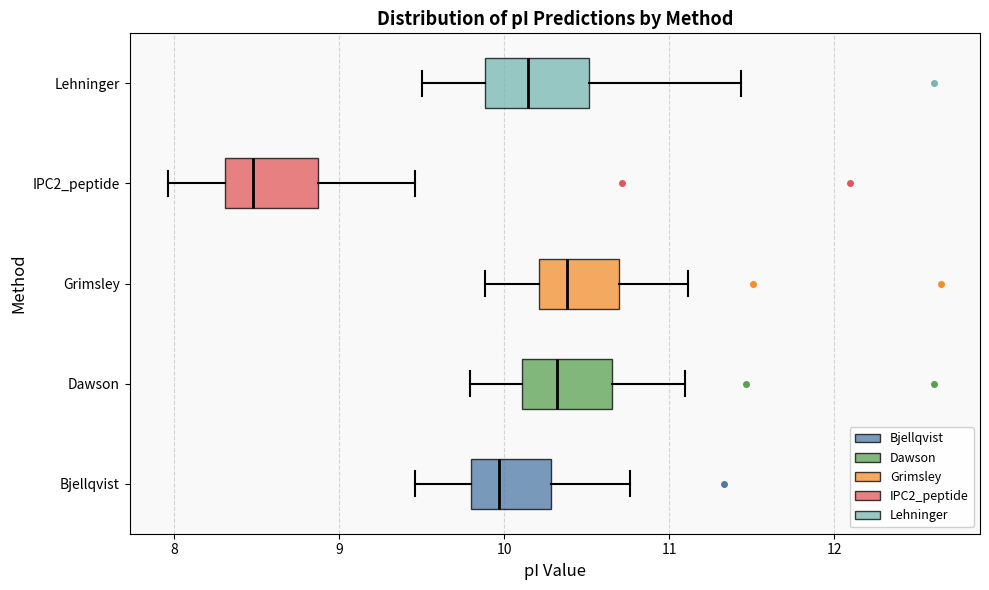

Reading bottom to top, transcribe this box plot: for each box, give where its median line is, the range the box spans, and where its two whiskers end, as read against the x-axis. The values are not printed on the chart, so give them approximately, as read against the axis.

Bjellqvist: median 10.0, box 9.8 to 10.3, whiskers 9.5 to 10.8
Dawson: median 10.3, box 10.1 to 10.7, whiskers 9.8 to 11.1
Grimsley: median 10.4, box 10.2 to 10.7, whiskers 9.9 to 11.1
IPC2_peptide: median 8.5, box 8.3 to 8.9, whiskers 8.0 to 9.5
Lehninger: median 10.1, box 9.9 to 10.5, whiskers 9.5 to 11.4